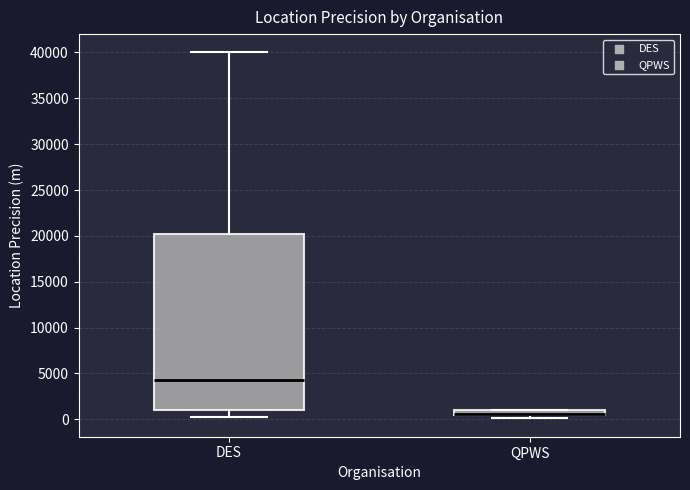

Where is the lower edge of the box for QPWS on the y-axis? The values are not printed on the chart, so give them approximately, as read against the axis.

500